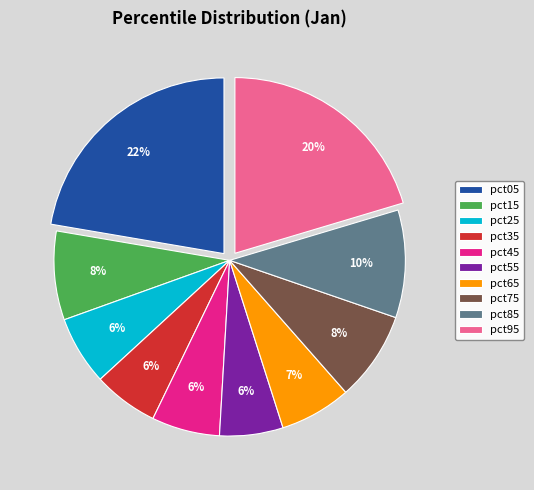

The pct65 slice represents 7% of the pie. True or false?

True